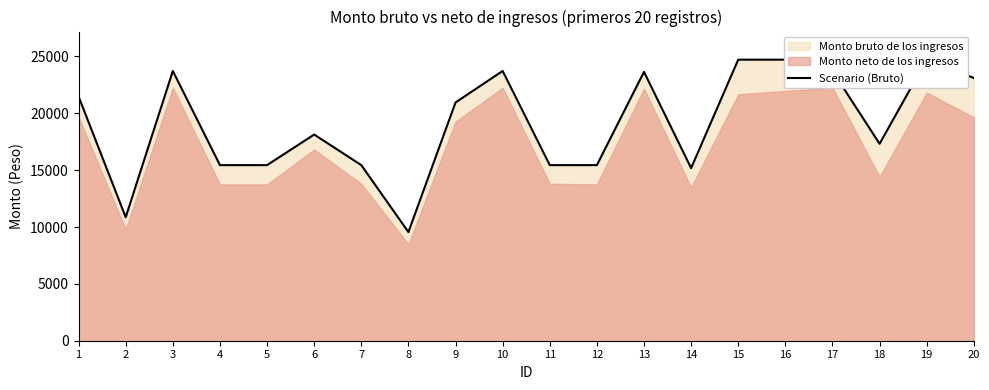

How many data points are less than 20955?

10